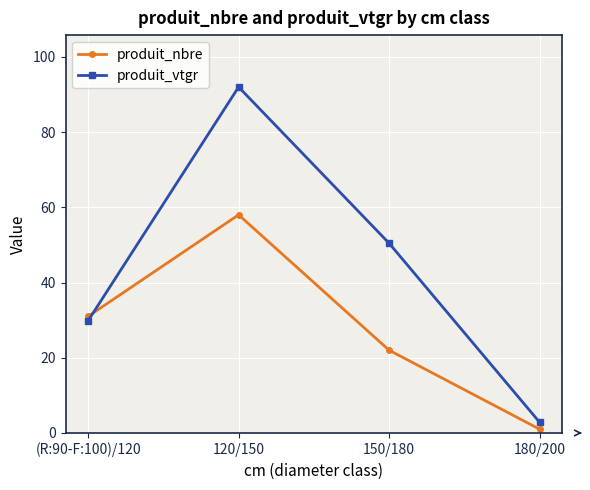

Where is the first local maximum for produit_nbre?

120/150